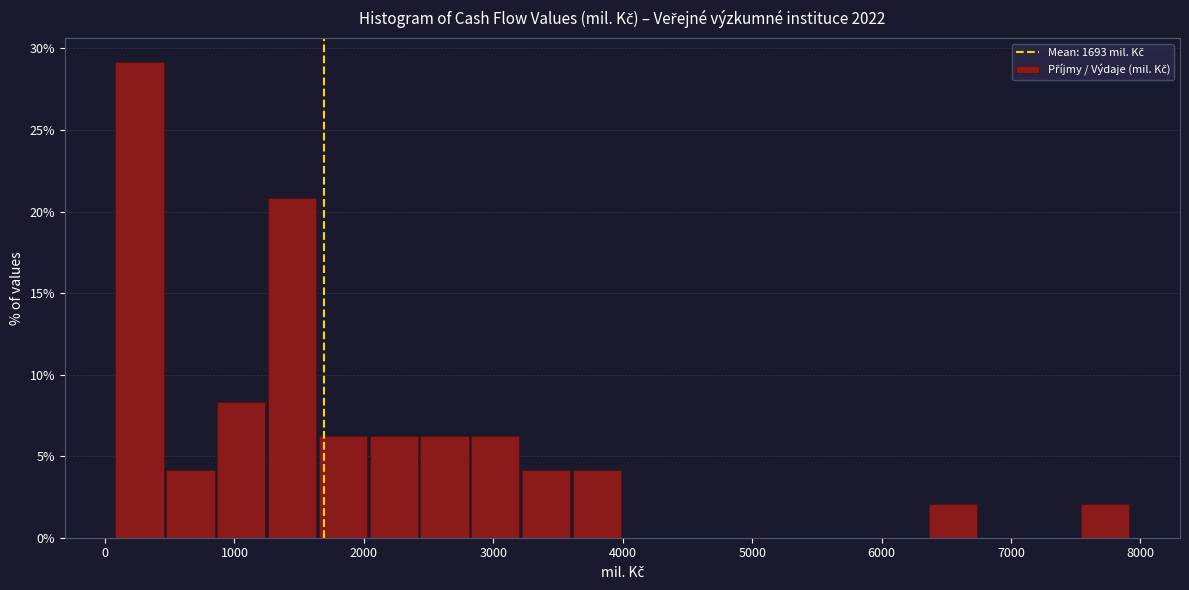

Read against the x-axis, roughly where is the centre of the tallest bar?

300